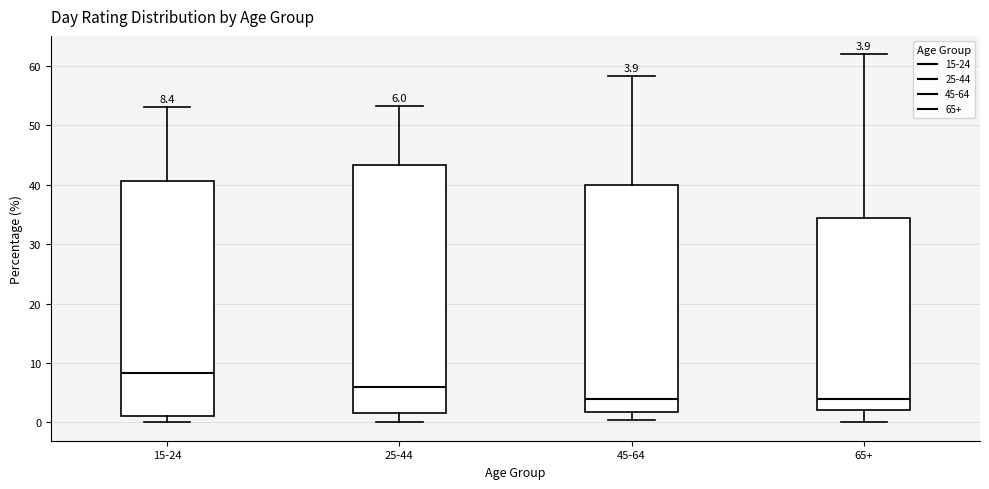

Which box is the tallest, from its lower edge to its upper edge?

25-44